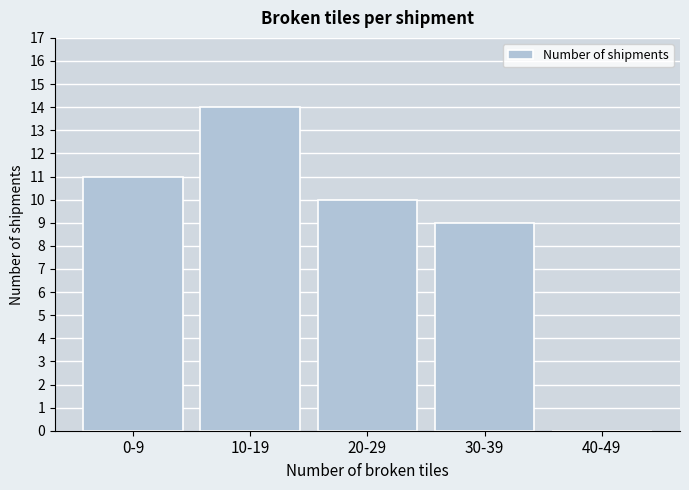

Reading right to left, transcribe all the data shown in this chart.

40-49=0	30-39=9	20-29=10	10-19=14	0-9=11